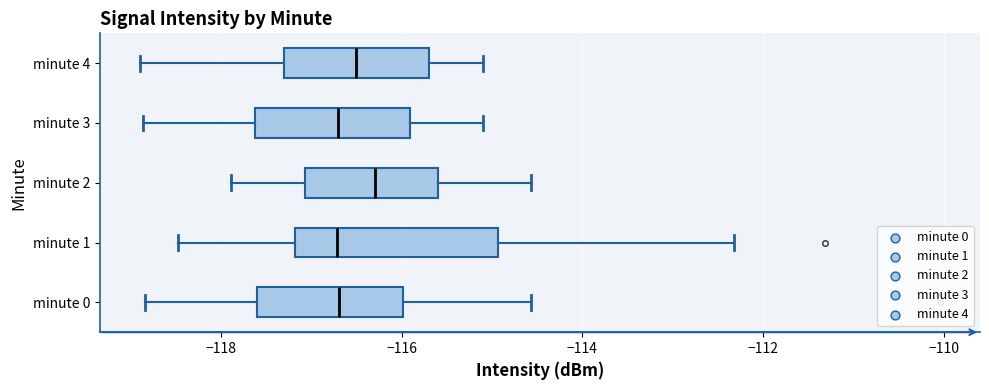

Reading bottom to top, transcribe this box plot: for each box, give where its median line is, the range the box spans, and where its two whiskers end, as read against the x-axis. The values are not printed on the chart, so give them approximately, as read against the axis.

minute 0: median -116.6, box -117.6 to -116.0, whiskers -118.8 to -114.6
minute 1: median -116.8, box -117.2 to -115.0, whiskers -118.4 to -112.4
minute 2: median -116.2, box -117.0 to -115.6, whiskers -117.8 to -114.6
minute 3: median -116.8, box -117.6 to -116.0, whiskers -118.8 to -115.0
minute 4: median -116.4, box -117.2 to -115.6, whiskers -118.8 to -115.0